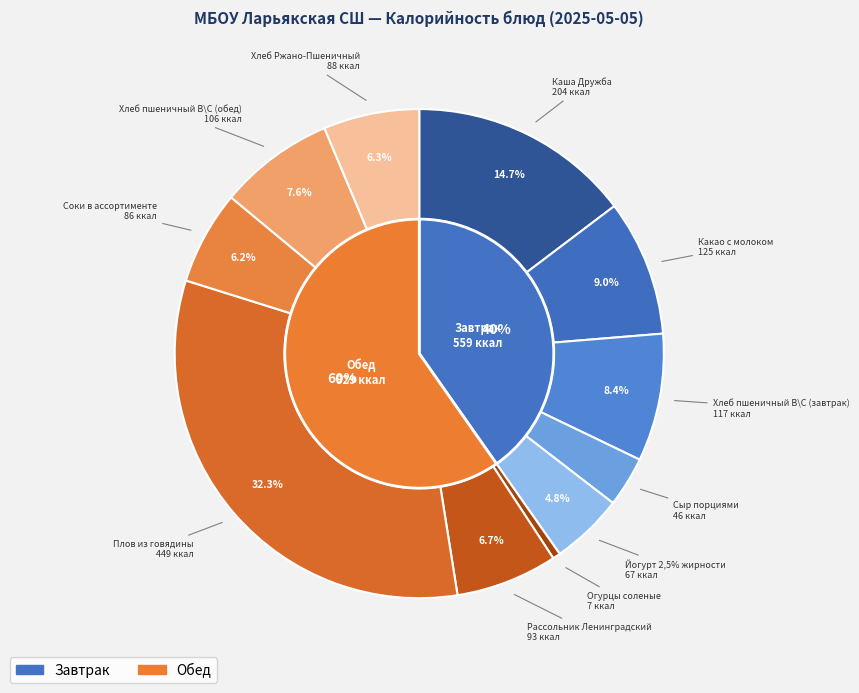

The Каша Дружба slice represents 30% of the pie. True or false?

False